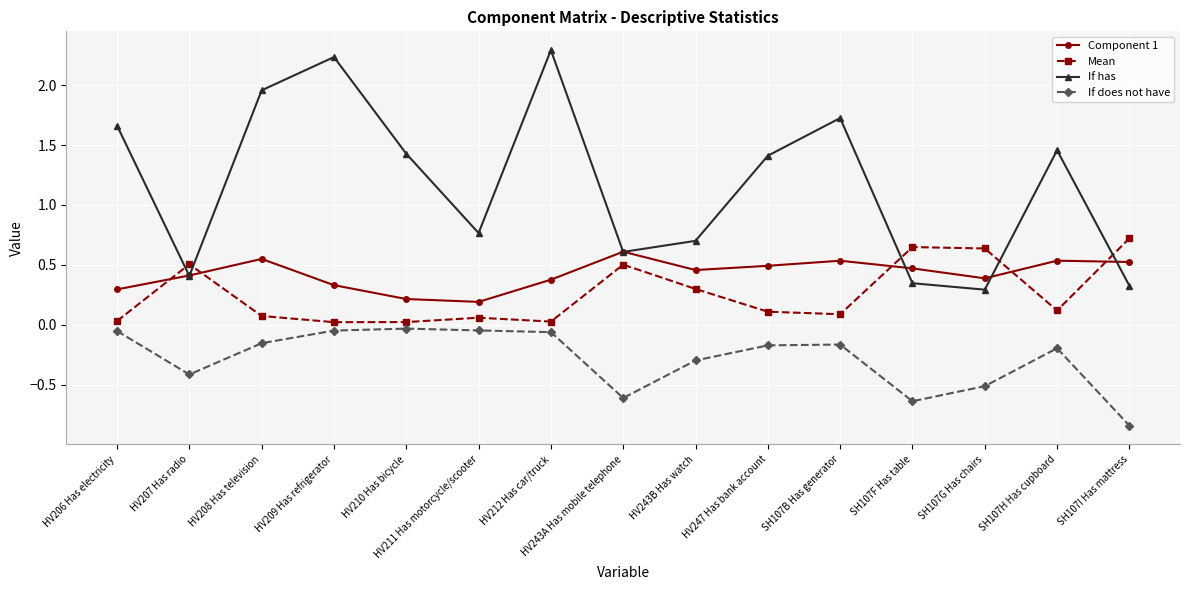

Which series has the largest range (max minus min)?

If has